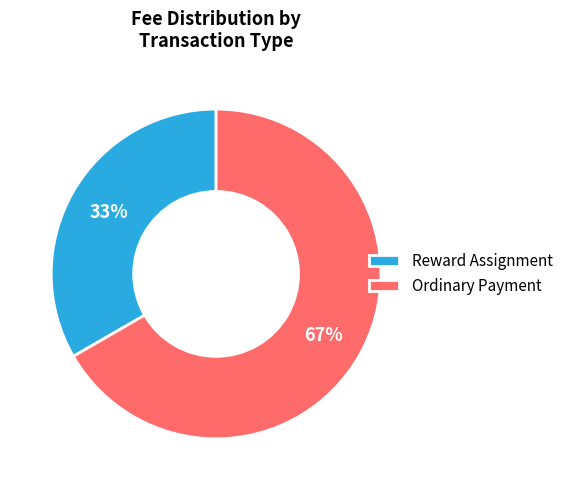

Do Ordinary Payment and Reward Assignment together represent more than half of the pie?

Yes